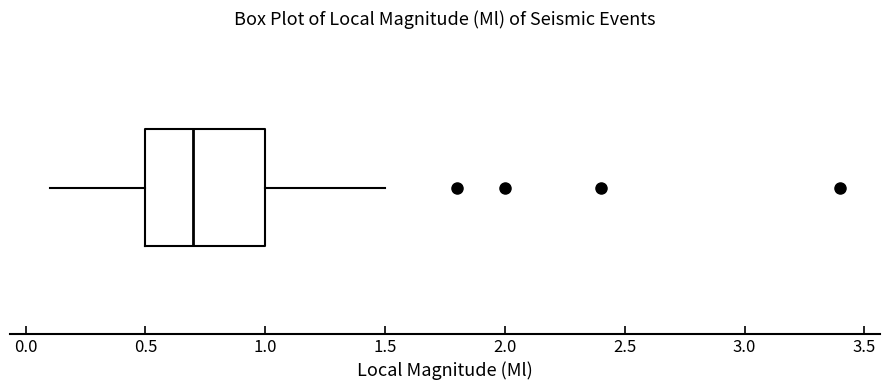

Transcribe this box plot: give where the median line is, the range the box spans, and where the two whiskers end, as read against the x-axis. The values are not printed on the chart, so give them approximately, as read against the axis.

median 0.7, box 0.5 to 1.0, whiskers 0.1 to 1.5